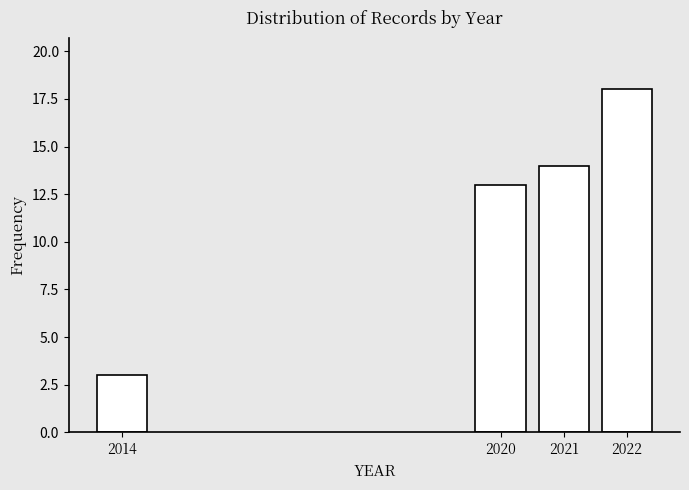

Reading left to right, list all the values displayed in this chart.

2014=3	2020=13	2021=14	2022=18